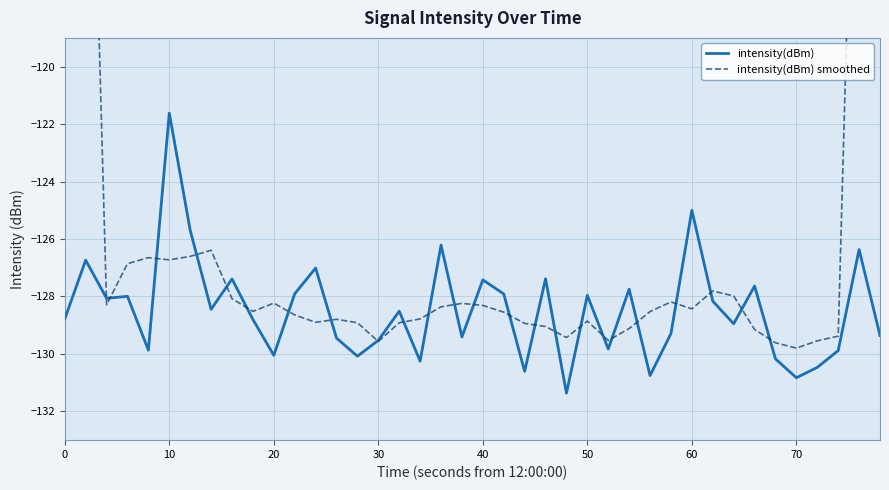

The value of intensity(dBm) at 30 is -43.1. True or false?

False